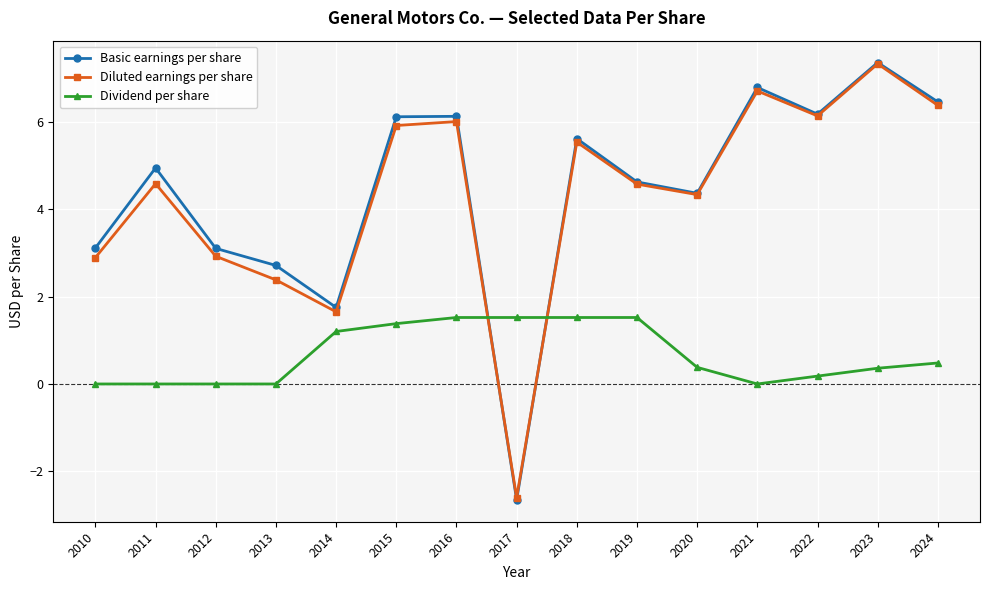

At which category is the sum across all series the highest?

2023